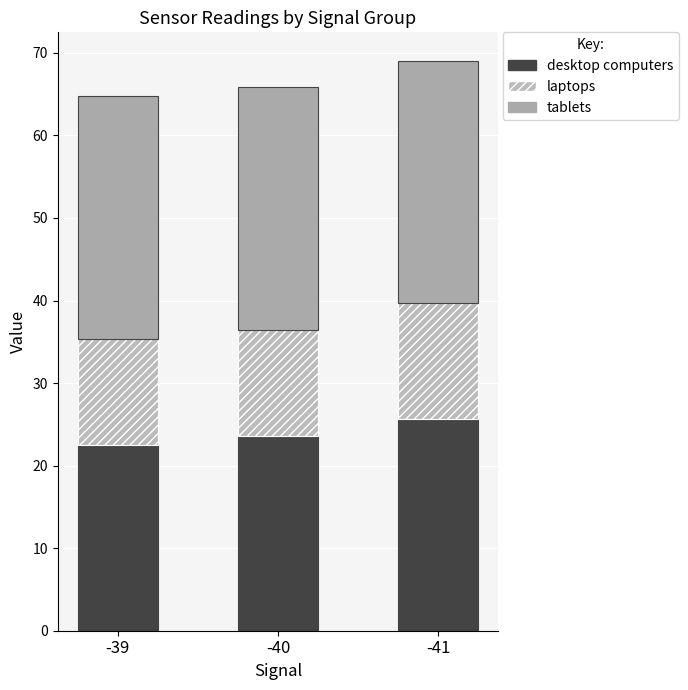

How many data points does each series have?

3